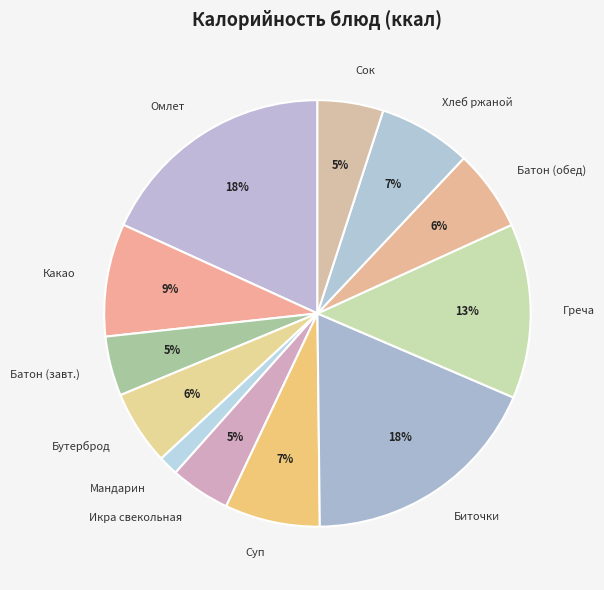

Which has a higher value, Икра свекольная or Греча?

Греча